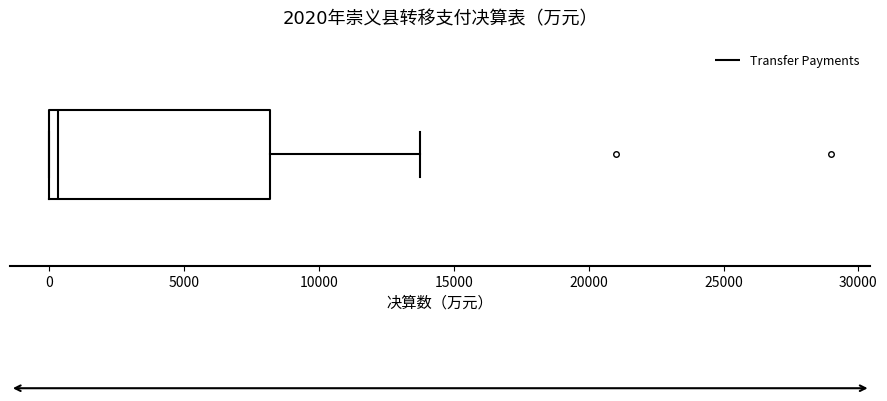

Read this box plot against the x-axis: the position of the median line, the range covered by the box, and the ends of both whiskers. The values are not printed on the chart, so give them approximately, as read against the axis.

median 500, box 0 to 8000, whiskers 0 to 13500